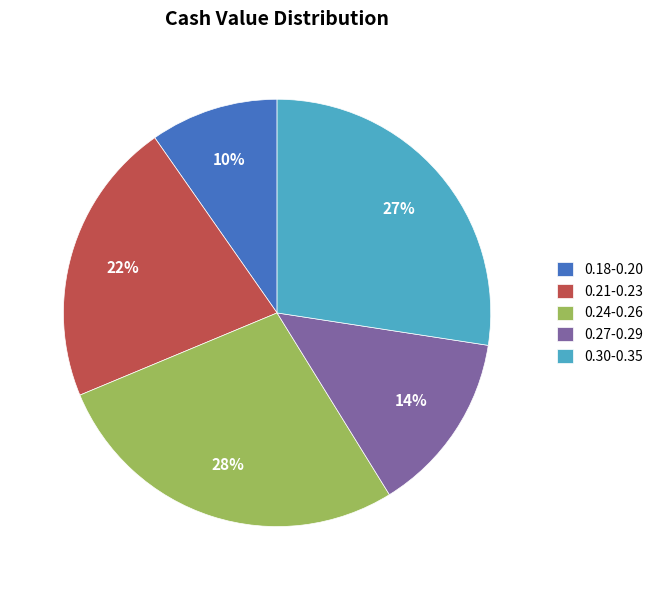

True or false: 0.24-0.26 accounts for 34% of the total.

False